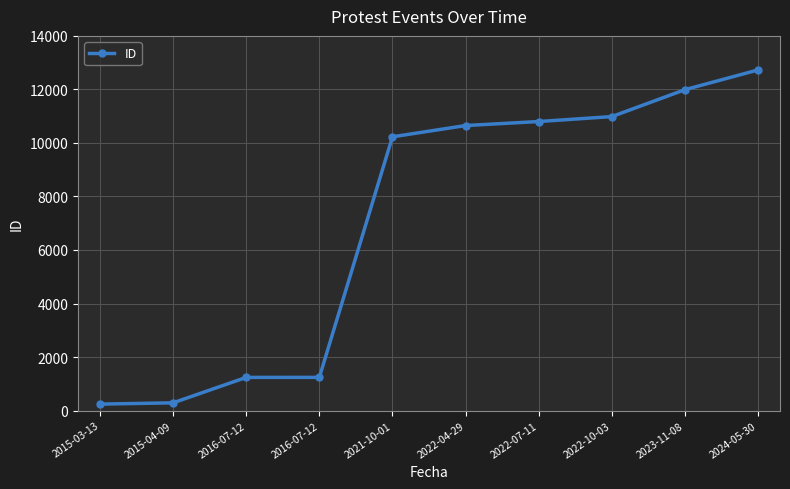

Does the chart display data point markers on the line(s)?

Yes